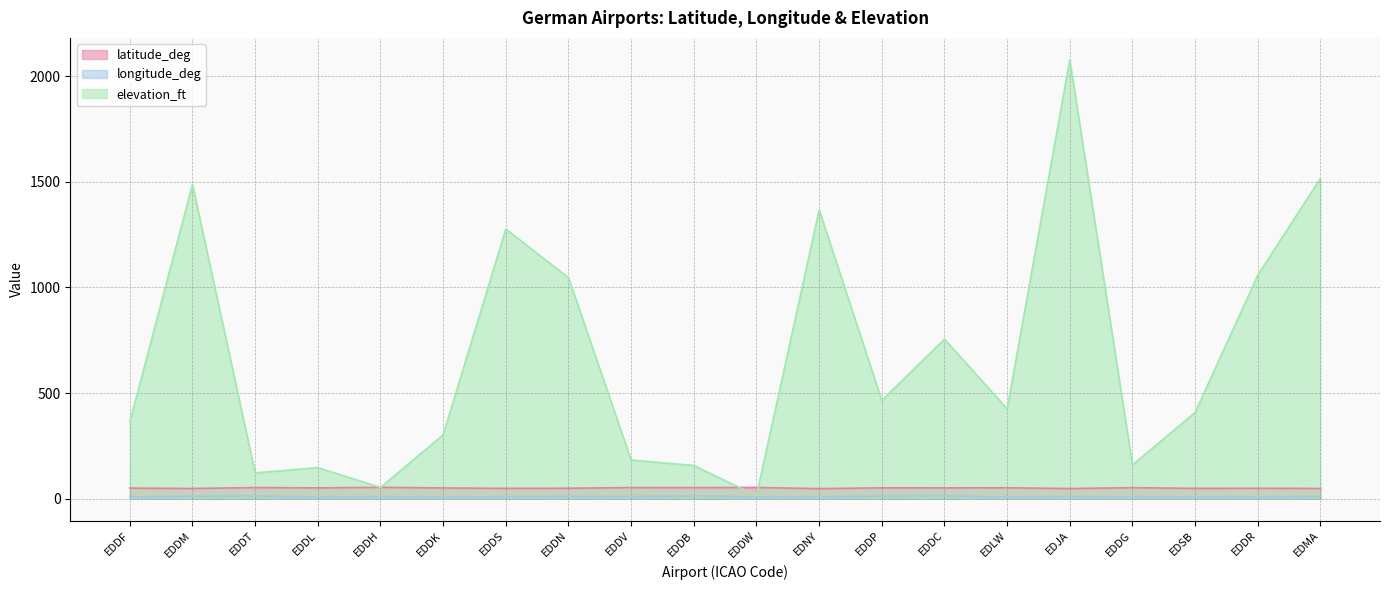

What position from the left is EDNY?

12